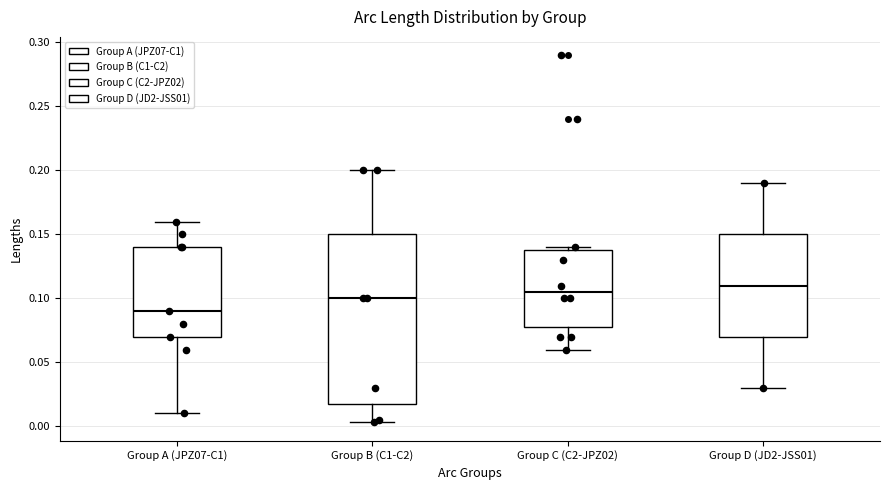

Which box is the tallest, from its lower edge to its upper edge?

Group B (C1-C2)